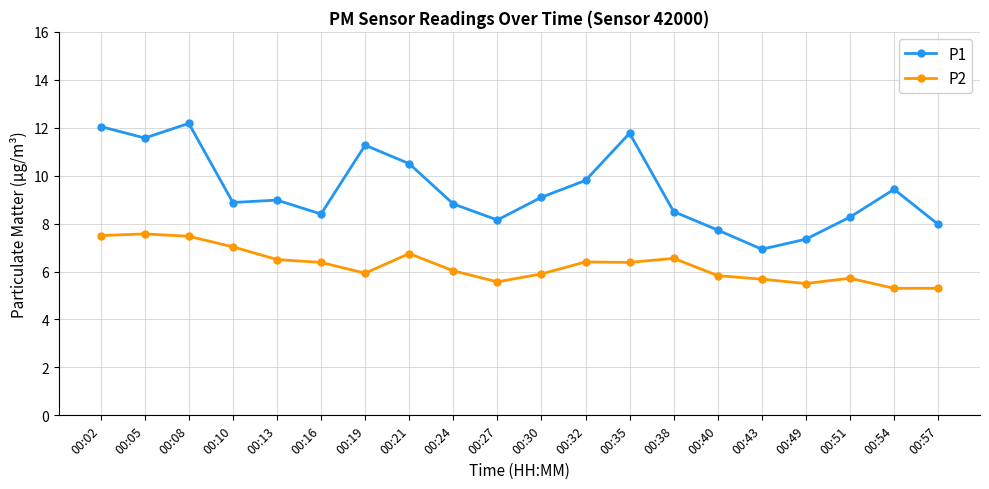

How many lines are shown in the chart?

2